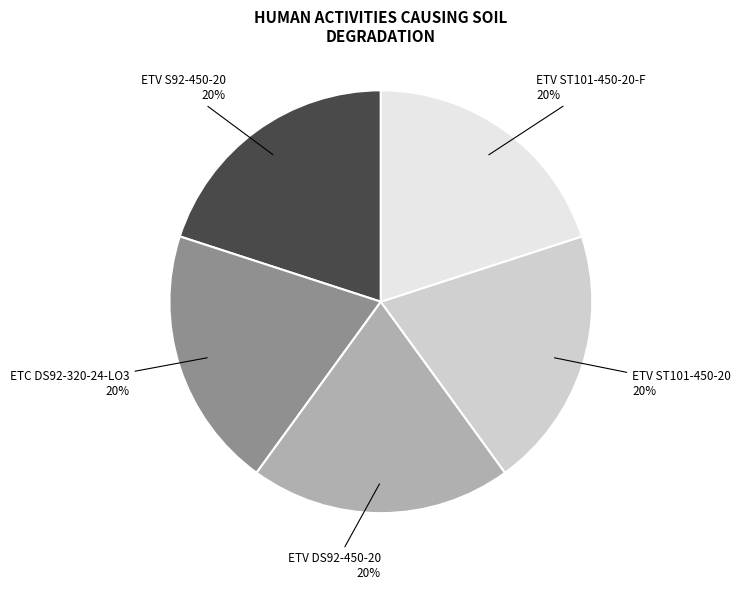

To the nearest percent, what is the average slice percentage?

20%